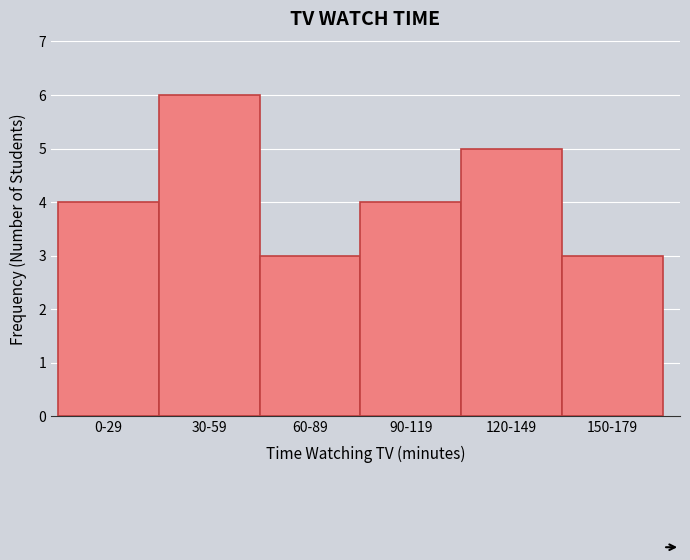

Reading left to right, transcribe all the data shown in this chart.

0-29=4	30-59=6	60-89=3	90-119=4	120-149=5	150-179=3